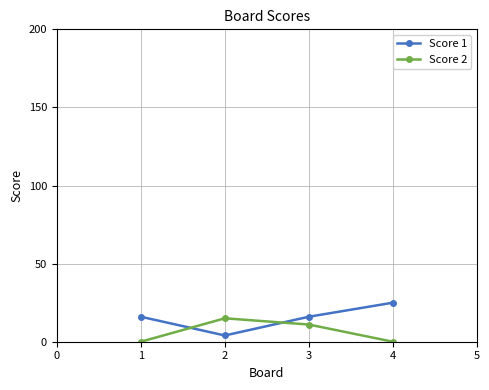

How many interior local valleys does the Score 1 series have?

1